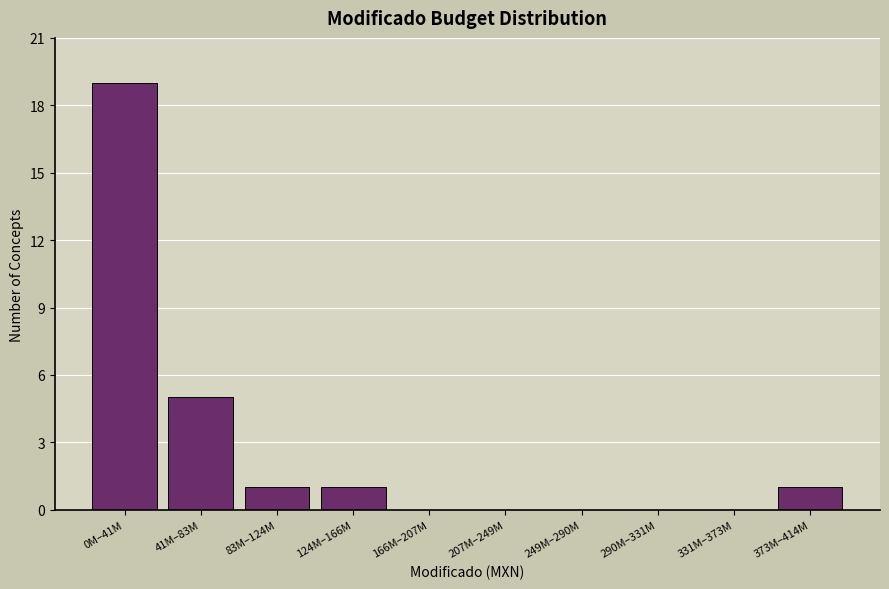

Reading left to right, list all the values displayed in this chart.

0M–41M=19	41M–83M=5	83M–124M=1	124M–166M=1	166M–207M=0	207M–249M=0	249M–290M=0	290M–331M=0	331M–373M=0	373M–414M=1